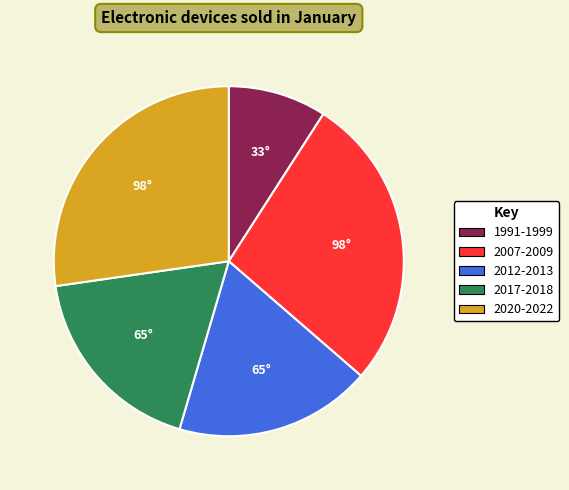

Does any single category account for the majority?

No